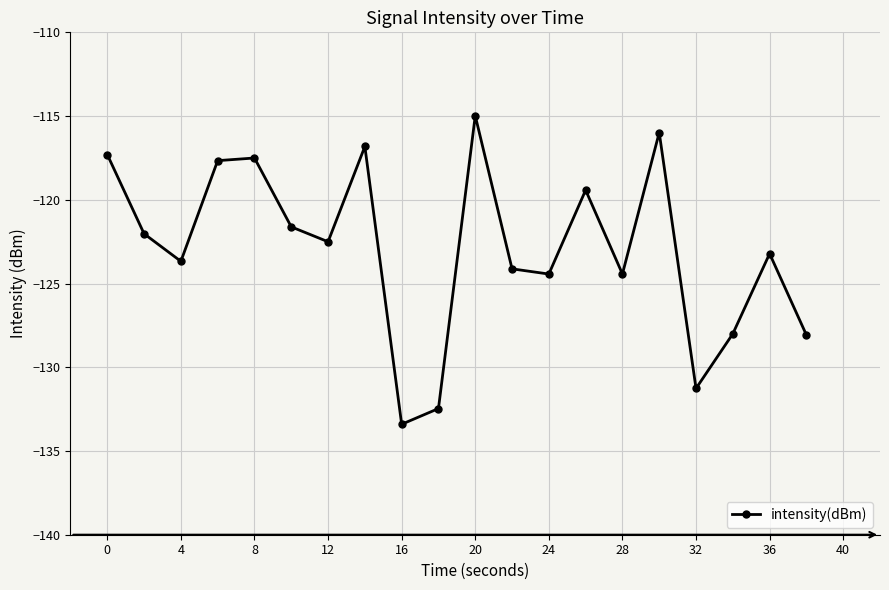

What is the smallest value displayed?

-133.4